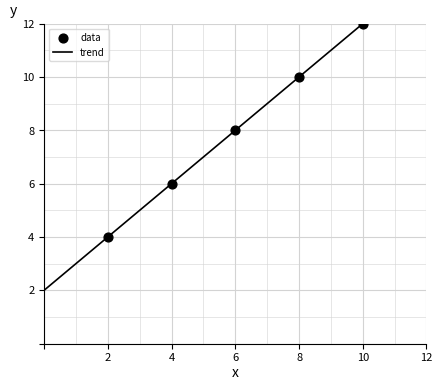

What is the average Y value?

8